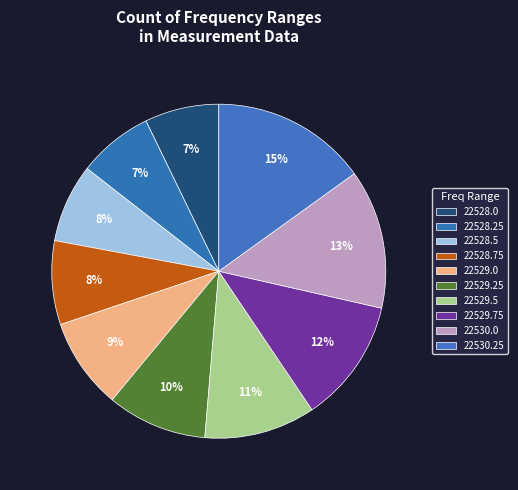

True or false: 22530.0 accounts for 23% of the total.

False